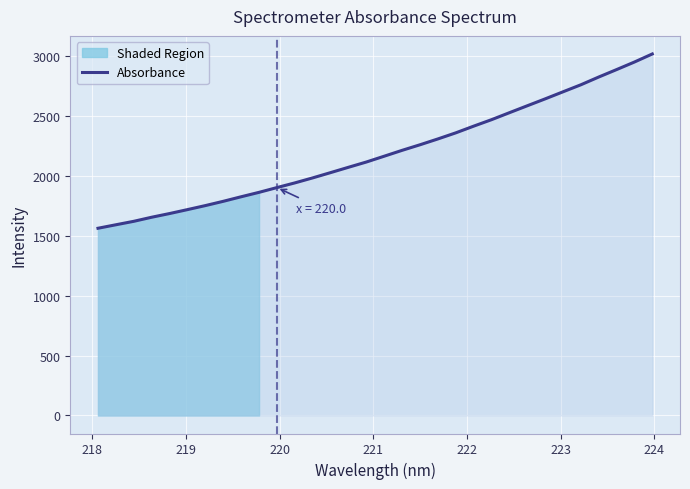

What is the minimum value shown in the chart?

1563.3